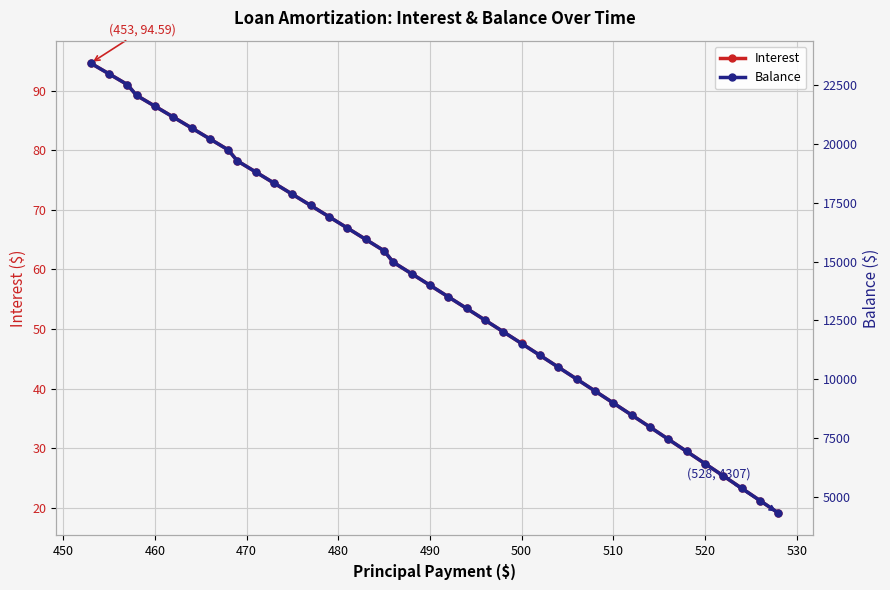

What is the difference between the maximum and second lowest values in the Balance series?

18609.0